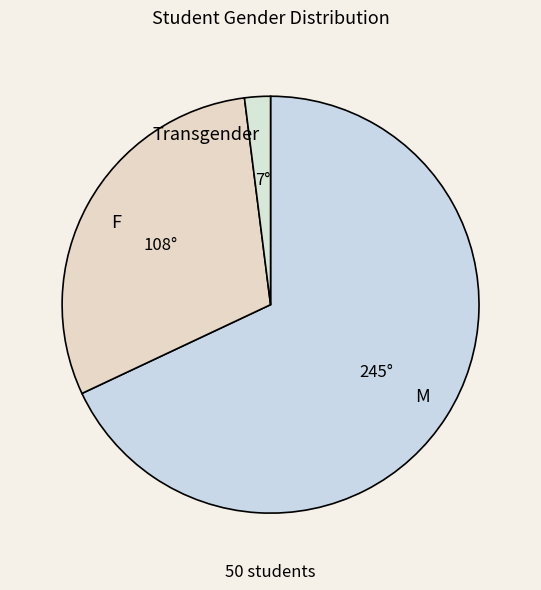

How many segments does this pie chart have?

3